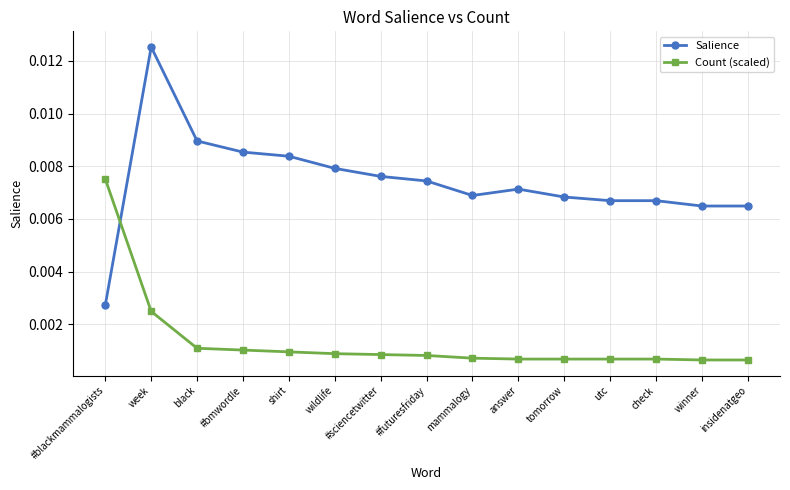

How many lines are shown in the chart?

2